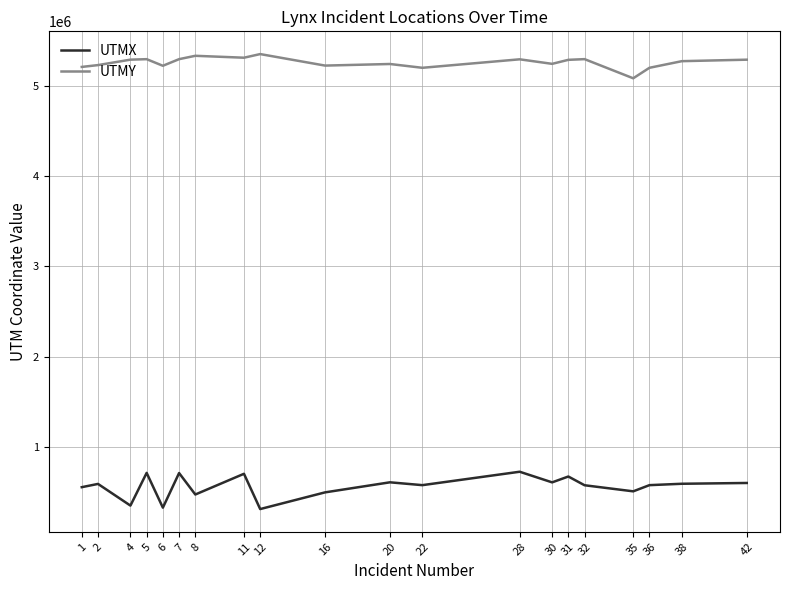

The value of UTMX at 4 is 344786. True or false?

True